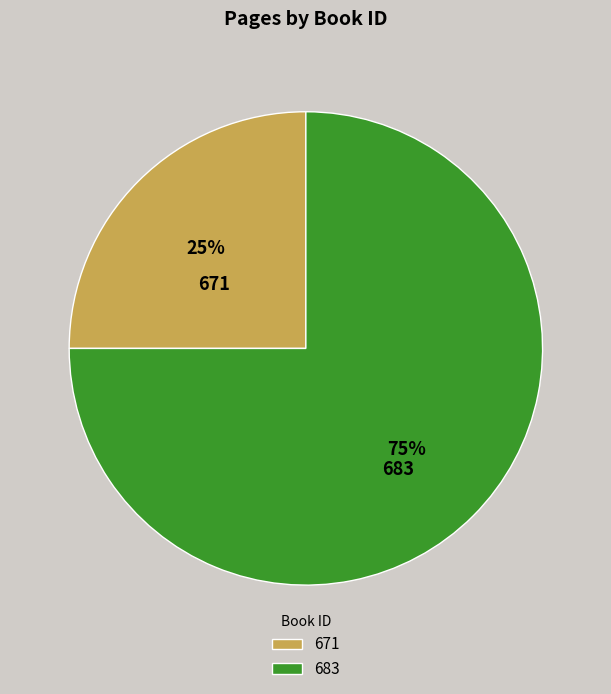

Which slice represents more than half of the pie?

683